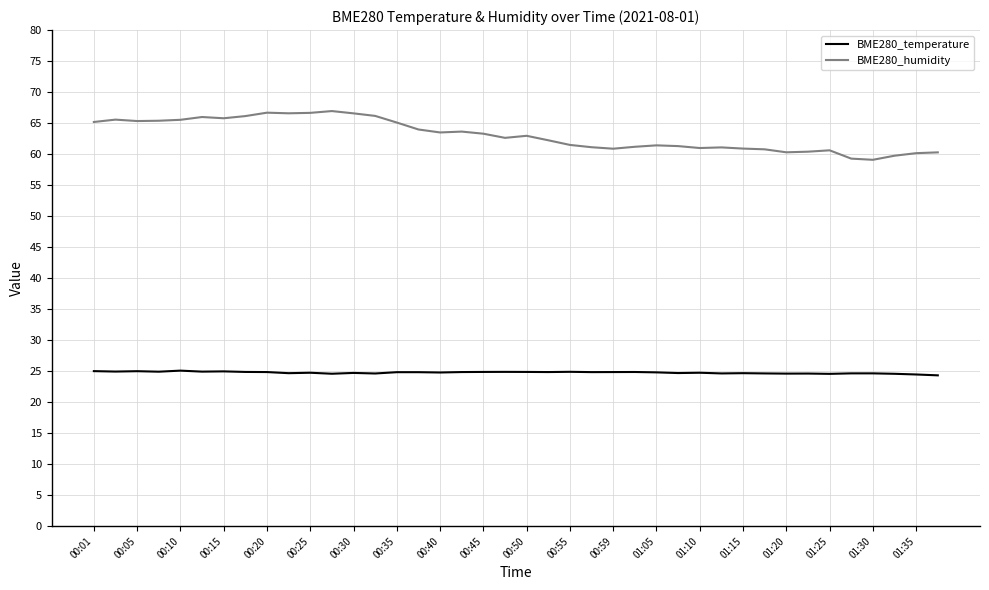

Which series has the largest total across all categories?

BME280_humidity